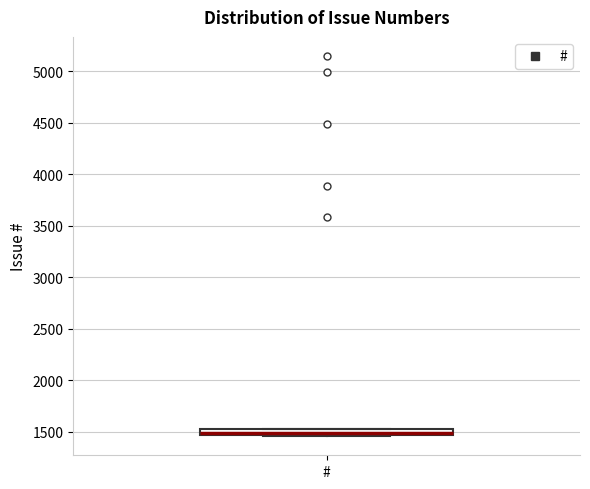

Where is the upper edge of the box for # on the y-axis? The values are not printed on the chart, so give them approximately, as read against the axis.

1550